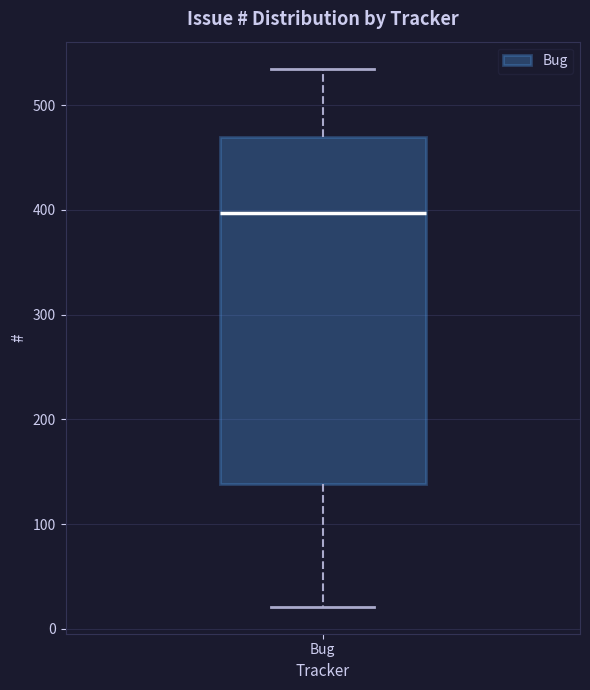

Where is the lower edge of the box for Bug on the y-axis? The values are not printed on the chart, so give them approximately, as read against the axis.

140